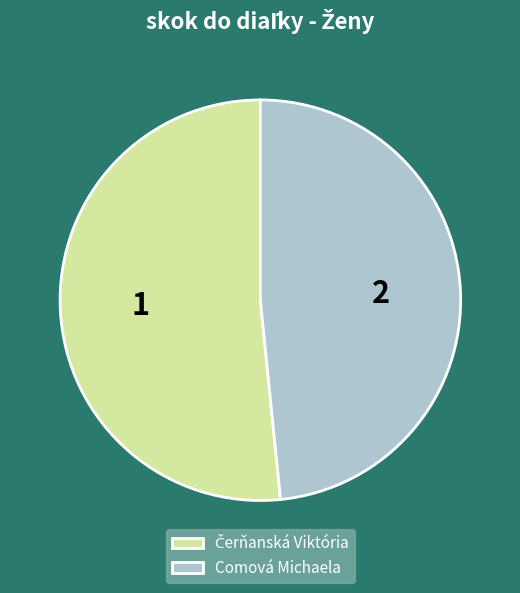

True or false: Comová Michaela accounts for 48% of the total.

True